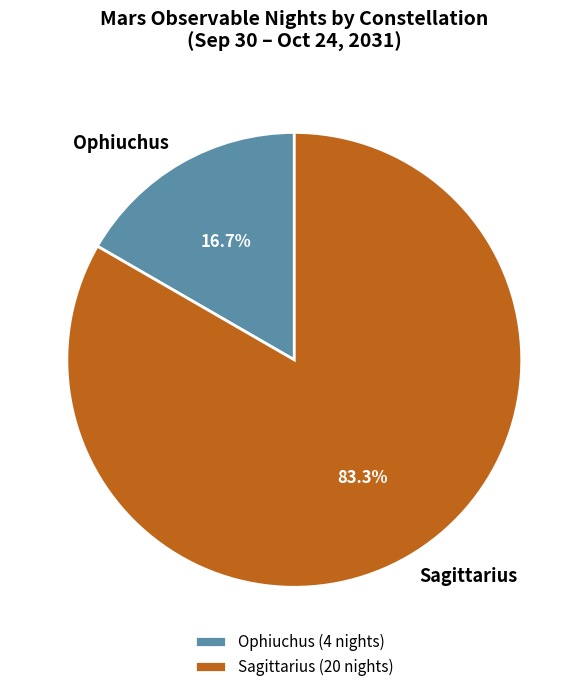

How many segments does this pie chart have?

2